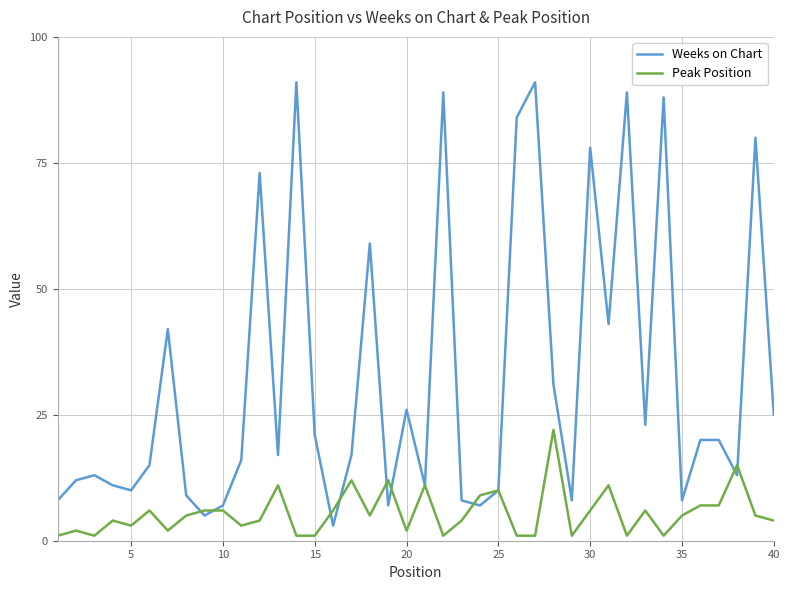

Which series has the widest spread of values?

Weeks on Chart